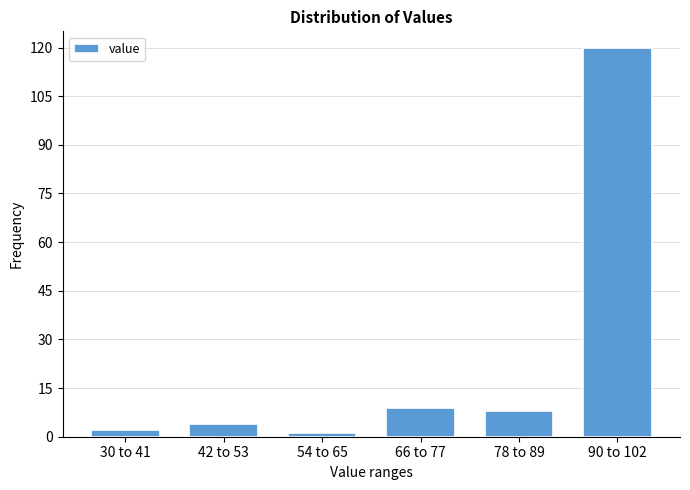

Reading left to right, list all the values displayed in this chart.

2	4	1	9	8	120